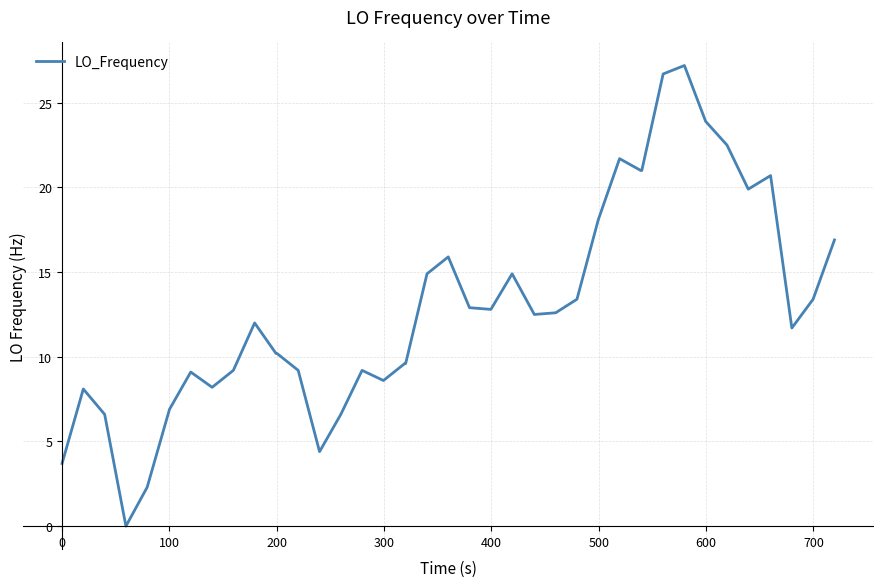

What is the difference between the maximum and minimum values?

27.2